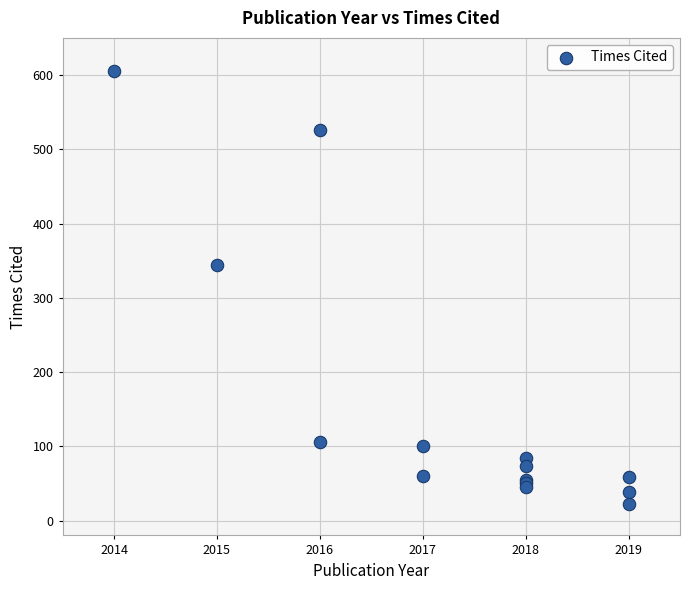

What Y value in the scatter plot is closest to 313?

344